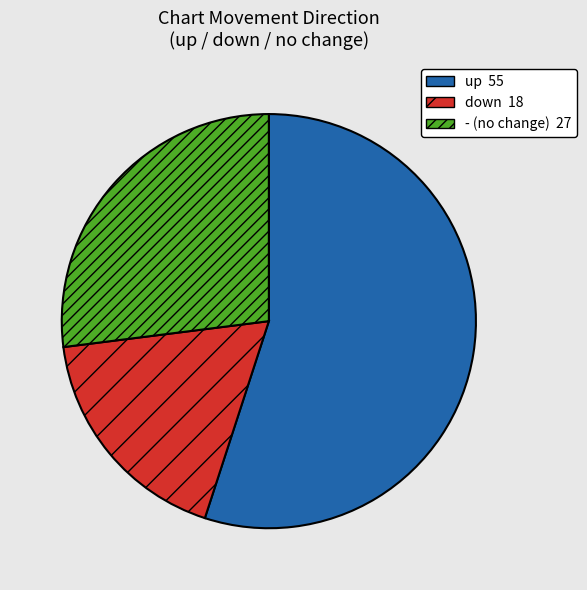

Between up and -, which is larger?

up